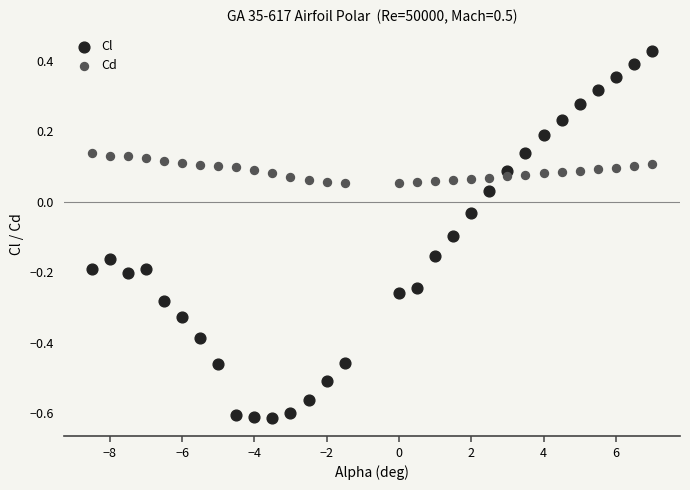

Which series has the widest spread of Y values?

Cl